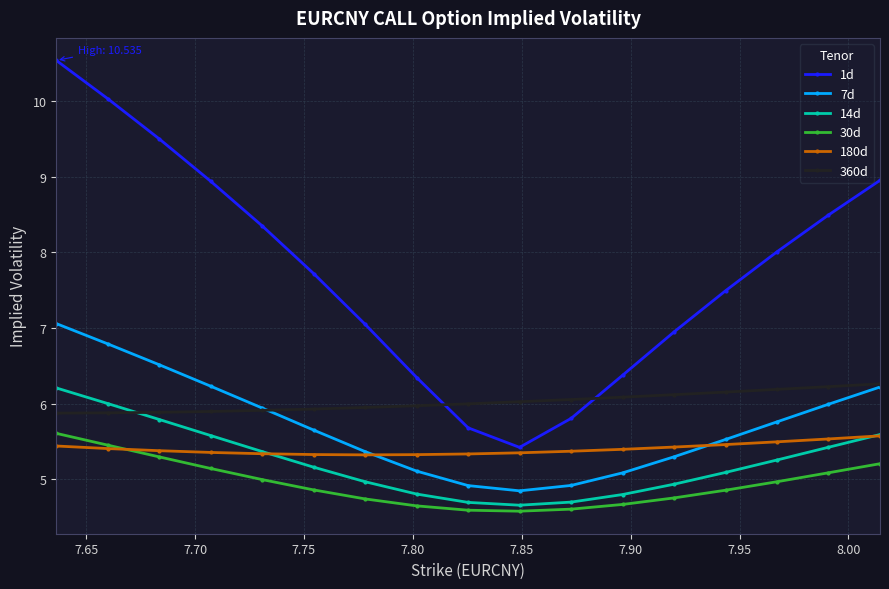

Does the chart have visible grid lines?

Yes